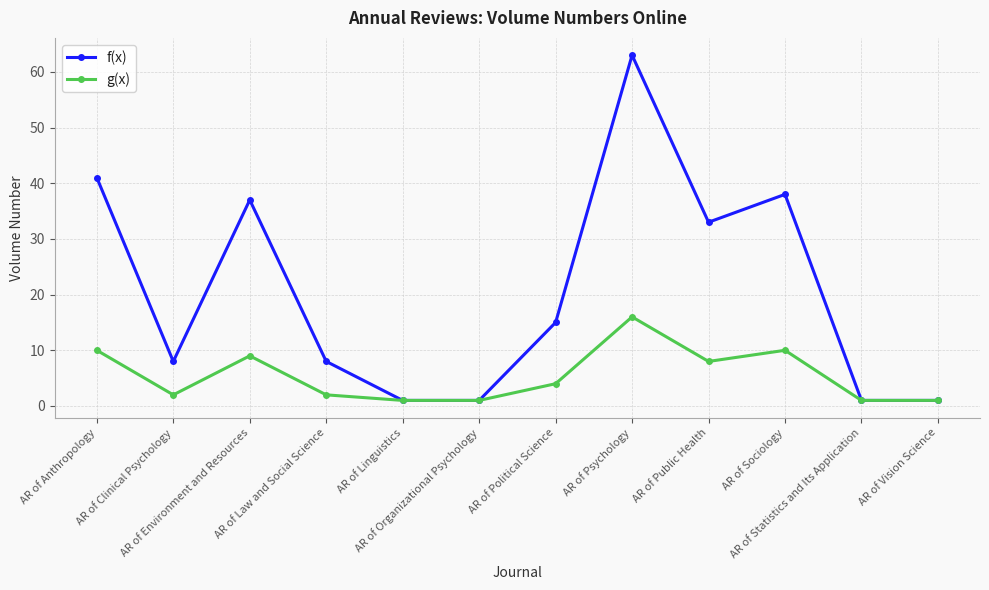

What is the sum of the g(x) values at AR of Law and Social Science and AR of Clinical Psychology?

4